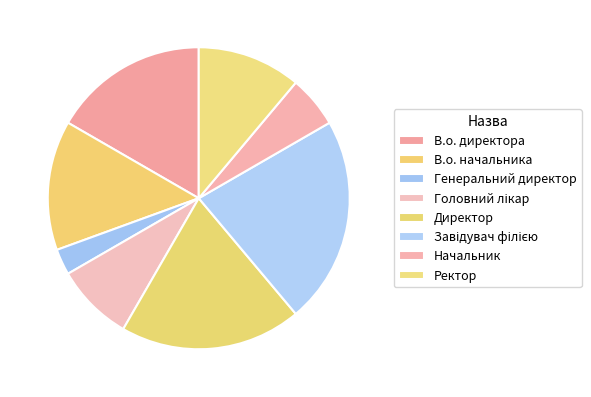

How many segments does this pie chart have?

8